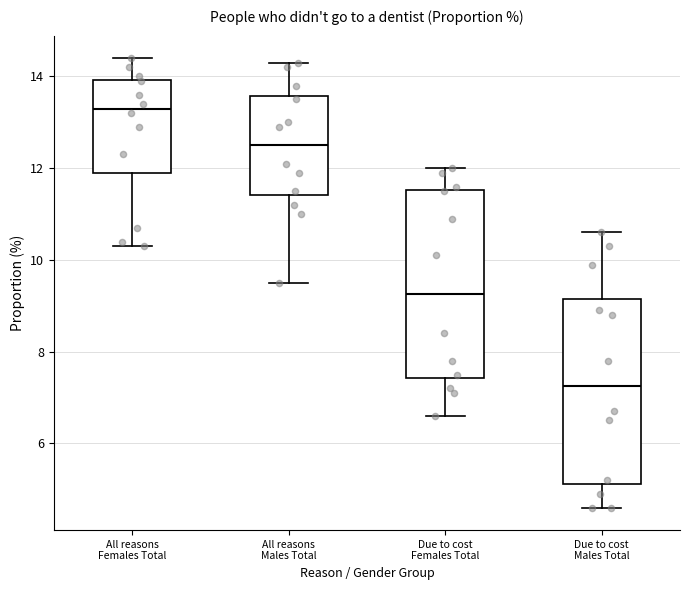

Where is the upper edge of the box for All reasons Males Total on the y-axis? The values are not printed on the chart, so give them approximately, as read against the axis.

13.6